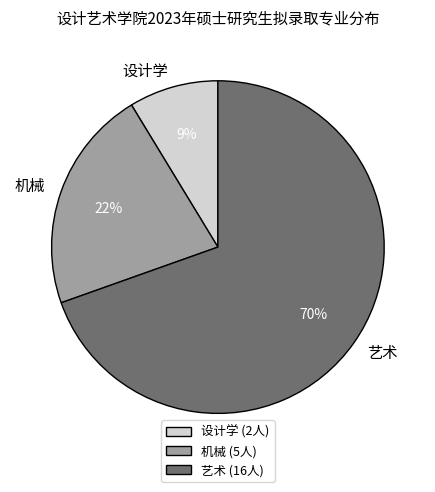

To the nearest percent, what is the average slice percentage?

33%